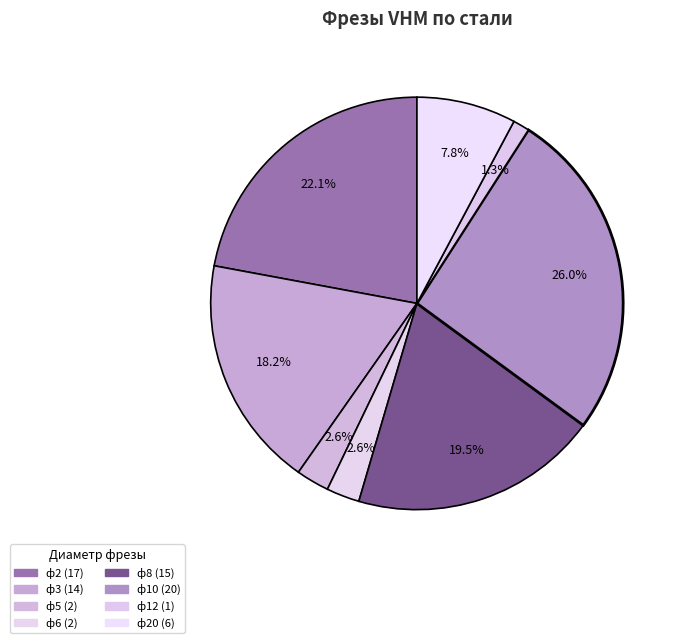

True or false: ф3 (14) accounts for 18% of the total.

True